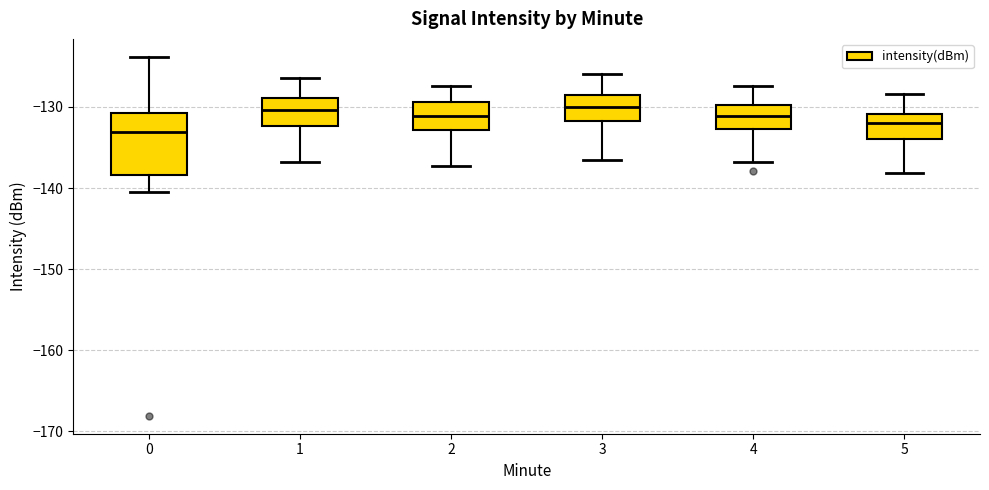

Reading left to right, transcribe this box plot: for each box, give where its median line is, the range the box spans, and where its two whiskers end, as read against the y-axis. The values are not printed on the chart, so give them approximately, as read against the axis.

0: median -133, box -138 to -131, whiskers -140 to -124
1: median -130, box -132 to -129, whiskers -137 to -126
2: median -131, box -133 to -129, whiskers -137 to -127
3: median -130, box -132 to -128, whiskers -136 to -126
4: median -131, box -133 to -130, whiskers -137 to -127
5: median -132, box -134 to -131, whiskers -138 to -128